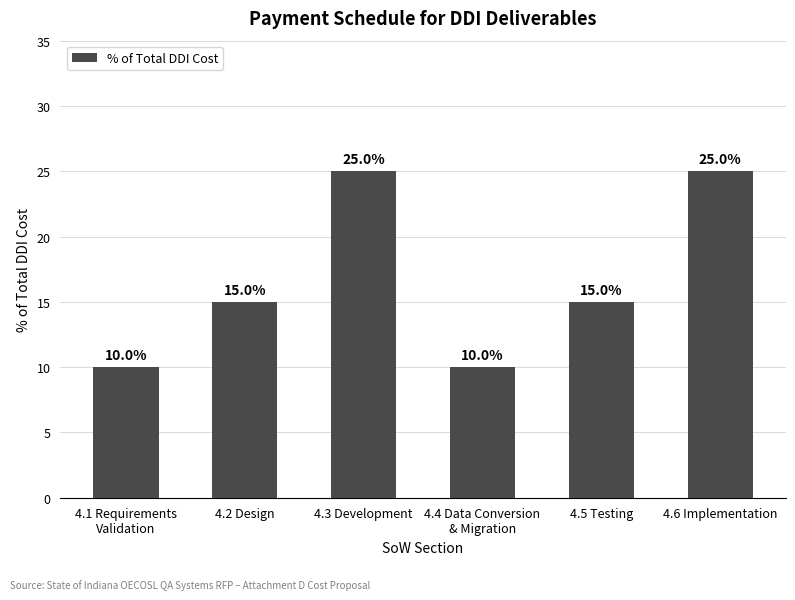

How many bars are there in total?

6